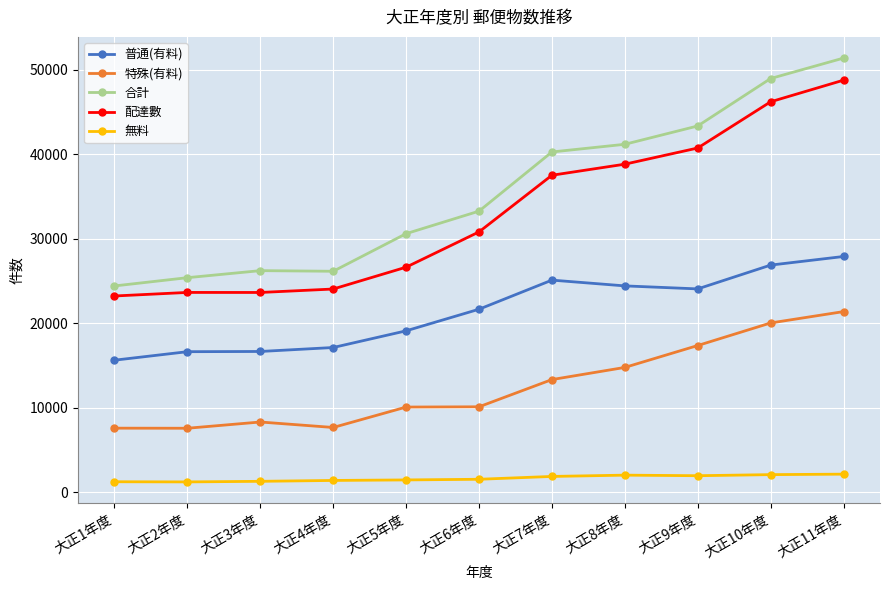

What is the highest value of the 配達數 series?

48743